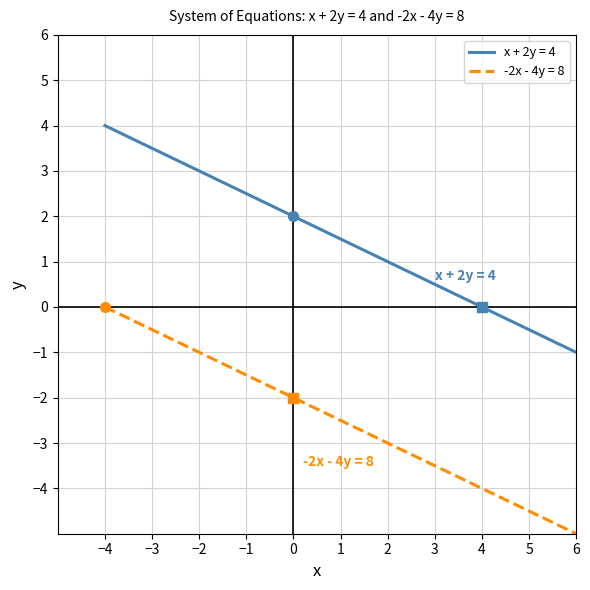

What is the spread (max minus min) of values at 6?

4